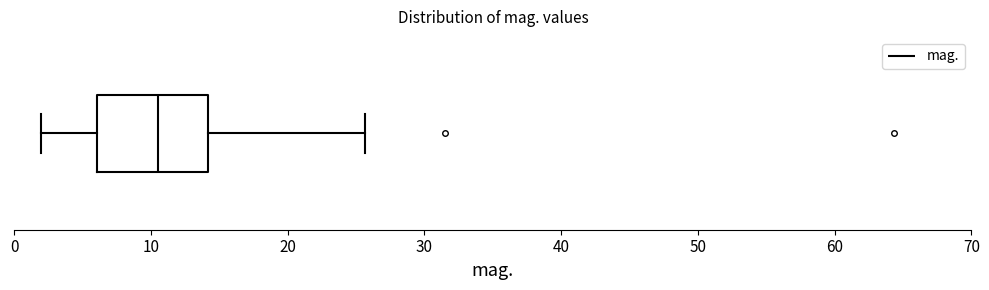

Transcribe this box plot: give where the median line is, the range the box spans, and where the two whiskers end, as read against the x-axis. The values are not printed on the chart, so give them approximately, as read against the axis.

median 11, box 6 to 14, whiskers 2 to 26